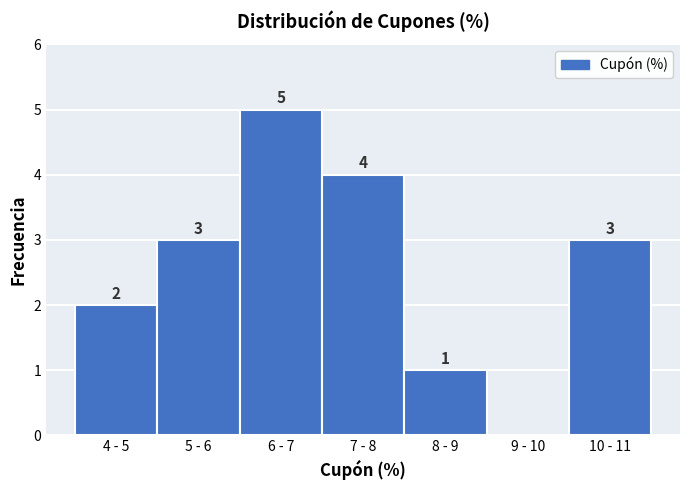

Reading left to right, transcribe all the data shown in this chart.

4 - 5=2	5 - 6=3	6 - 7=5	7 - 8=4	8 - 9=1	9 - 10=0	10 - 11=3